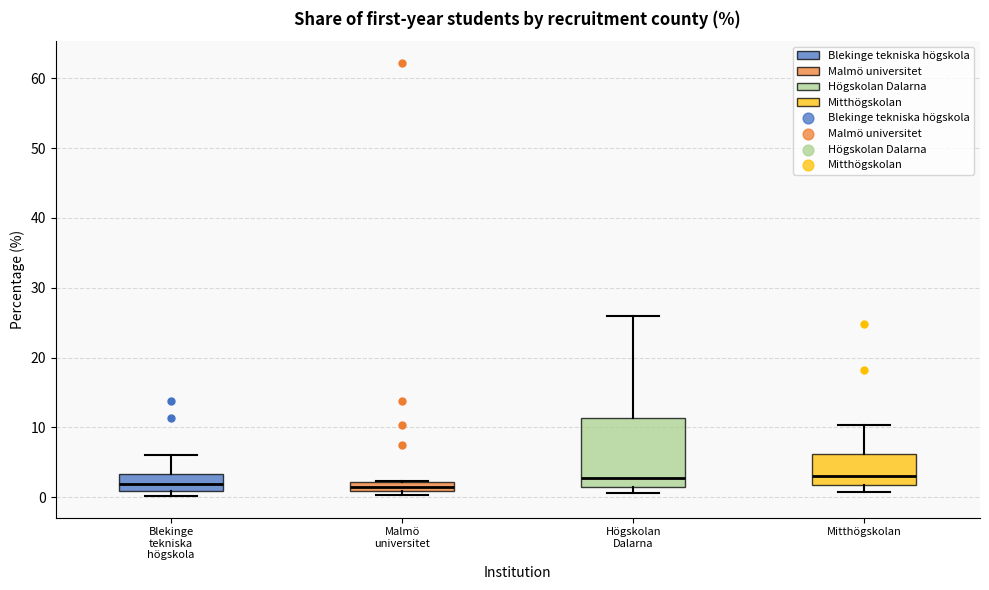

Where is the upper edge of the box for Malmö universitet on the y-axis? The values are not printed on the chart, so give them approximately, as read against the axis.

2